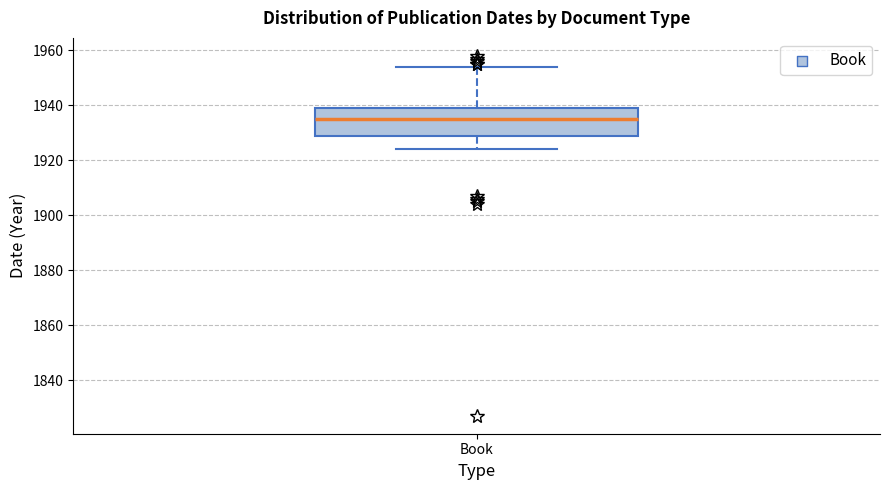

Transcribe this box plot: give where the median line is, the range the box spans, and where the two whiskers end, as read against the y-axis. The values are not printed on the chart, so give them approximately, as read against the axis.

median 1936, box 1930 to 1940, whiskers 1924 to 1954